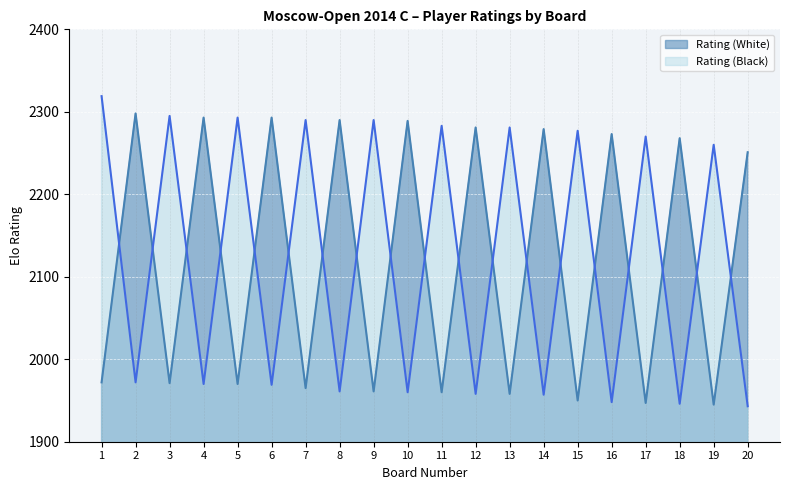

Is the value of Rating (Black) at 7 greater than the value of Rating (White) at 2?

No